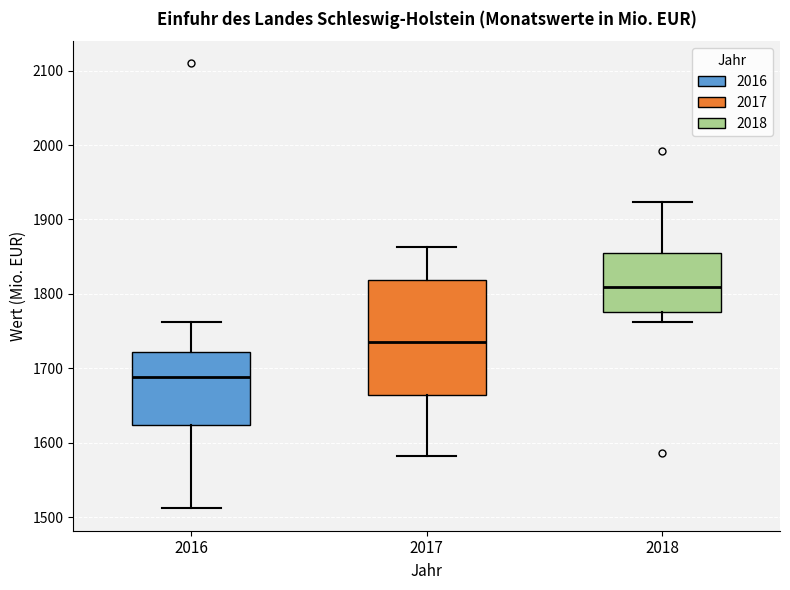

Reading left to right, read every box against the y-axis: the position of its median line, the range the box covers, and the ends of its whiskers. The values are not printed on the chart, so give them approximately, as read against the axis.

2016: median 1690, box 1620 to 1720, whiskers 1510 to 1760
2017: median 1740, box 1660 to 1820, whiskers 1580 to 1860
2018: median 1810, box 1780 to 1850, whiskers 1760 to 1920